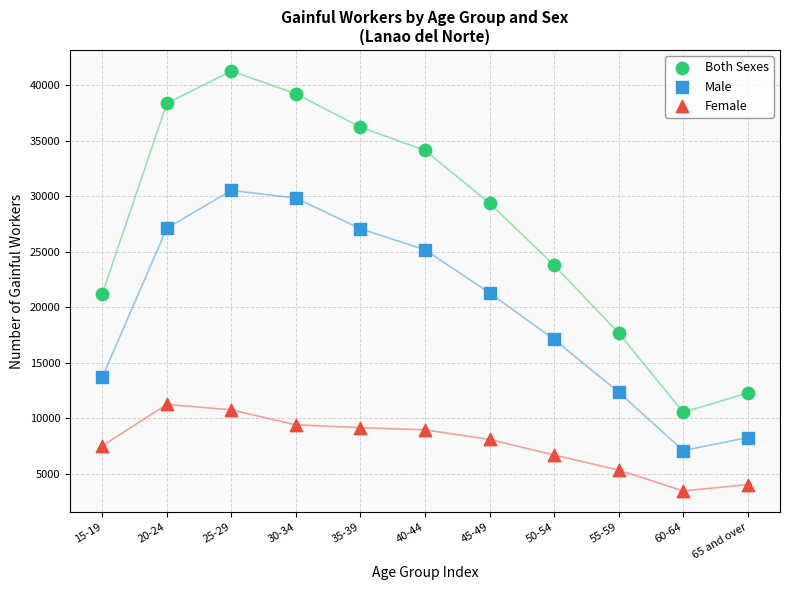

Which series reaches the minimum Y coordinate?

Female